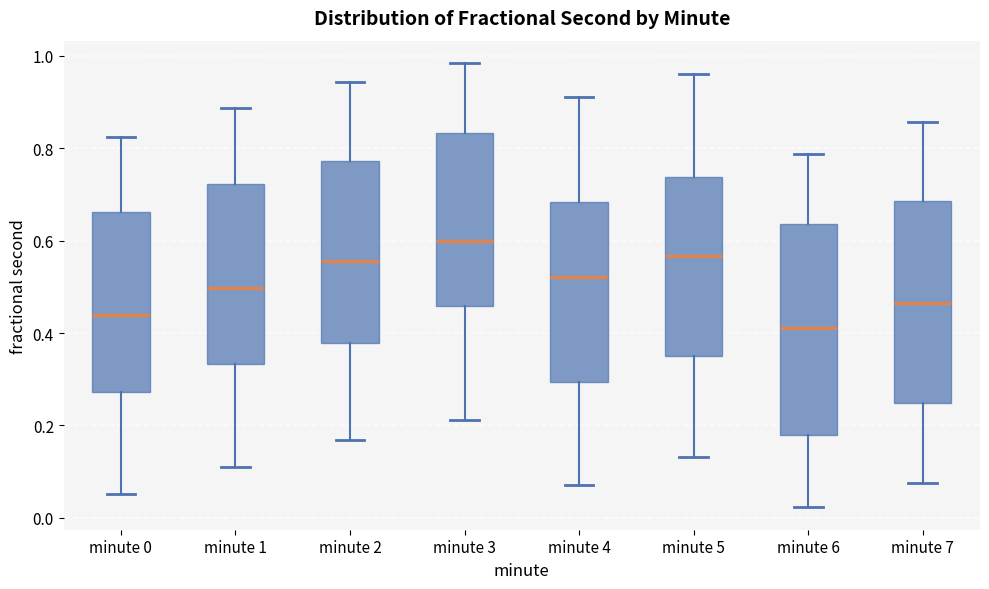

Reading left to right, transcribe this box plot: for each box, give where its median line is, the range the box spans, and where its two whiskers end, as read against the y-axis. The values are not printed on the chart, so give them approximately, as read against the axis.

minute 0: median 0.44, box 0.28 to 0.66, whiskers 0.06 to 0.82
minute 1: median 0.50, box 0.34 to 0.72, whiskers 0.10 to 0.88
minute 2: median 0.56, box 0.38 to 0.78, whiskers 0.16 to 0.94
minute 3: median 0.60, box 0.46 to 0.84, whiskers 0.22 to 0.98
minute 4: median 0.52, box 0.30 to 0.68, whiskers 0.08 to 0.90
minute 5: median 0.56, box 0.36 to 0.74, whiskers 0.14 to 0.96
minute 6: median 0.40, box 0.18 to 0.64, whiskers 0.02 to 0.78
minute 7: median 0.46, box 0.24 to 0.68, whiskers 0.08 to 0.86